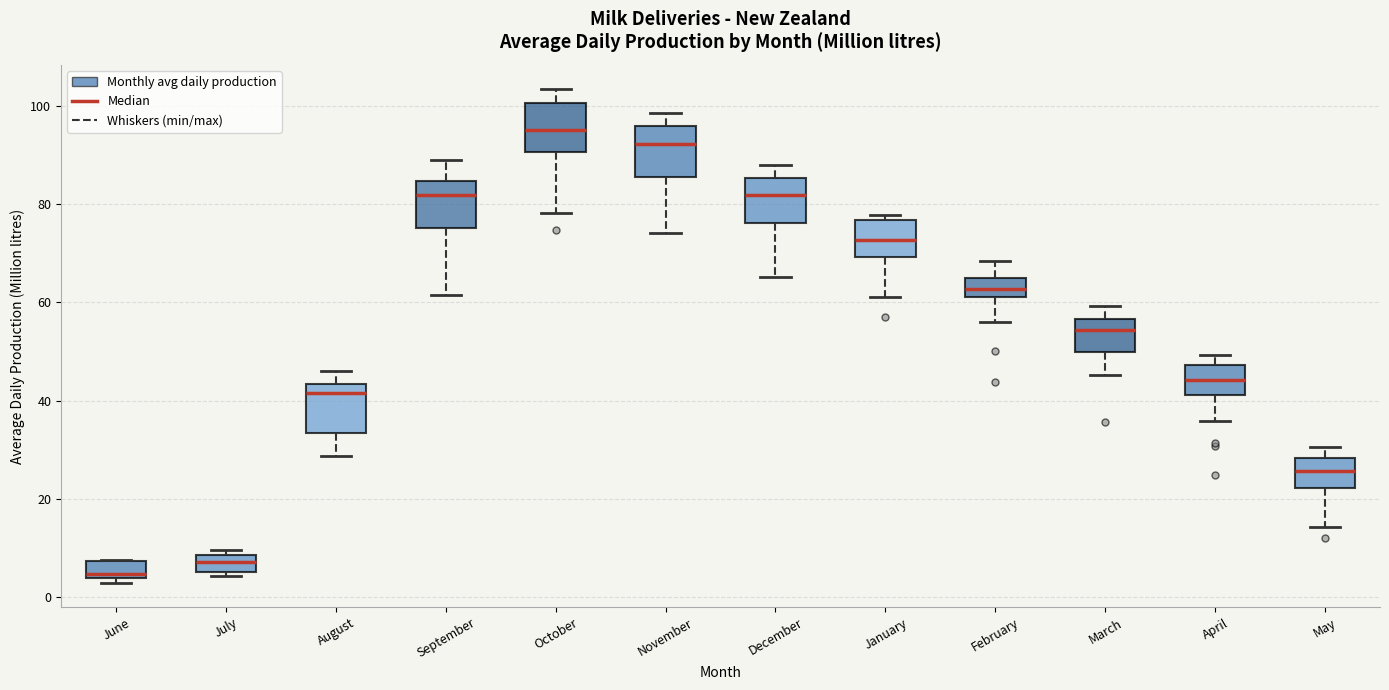

Reading left to right, transcribe this box plot: for each box, give where its median line is, the range the box spans, and where its two whiskers end, as read against the y-axis. The values are not printed on the chart, so give them approximately, as read against the axis.

June: median 4 (just above the box's lower edge), box 4 to 8, whiskers 2 to 8
July: median 8 (inside the box), box 6 to 8, whiskers 4 to 10
August: median 42, box 34 to 44, whiskers 28 to 46
September: median 82, box 76 to 84, whiskers 62 to 90
October: median 96, box 90 to 100, whiskers 78 to 104
November: median 92, box 86 to 96, whiskers 74 to 98
December: median 82, box 76 to 86, whiskers 66 to 88
January: median 72, box 70 to 76, whiskers 62 to 78
February: median 62 (inside the box), box 62 to 66, whiskers 56 to 68
March: median 54, box 50 to 56, whiskers 46 to 60
April: median 44, box 42 to 48, whiskers 36 to 50
May: median 26, box 22 to 28, whiskers 14 to 30